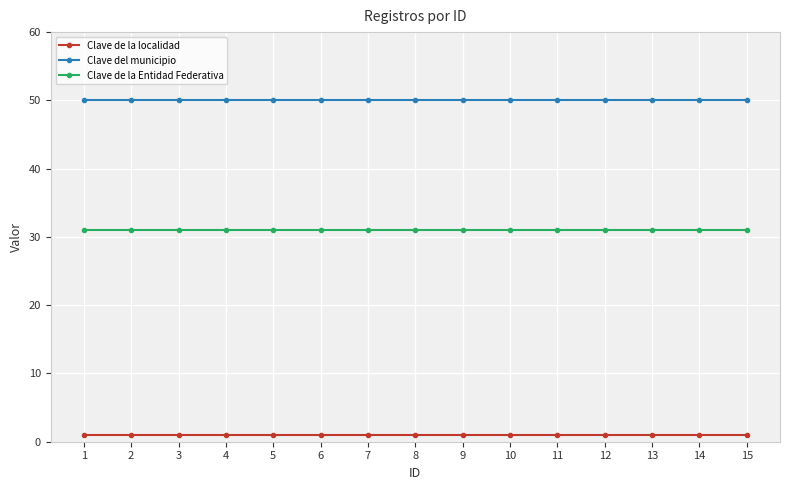

True or false: Clave de la localidad has a value of 1 at 1.

True